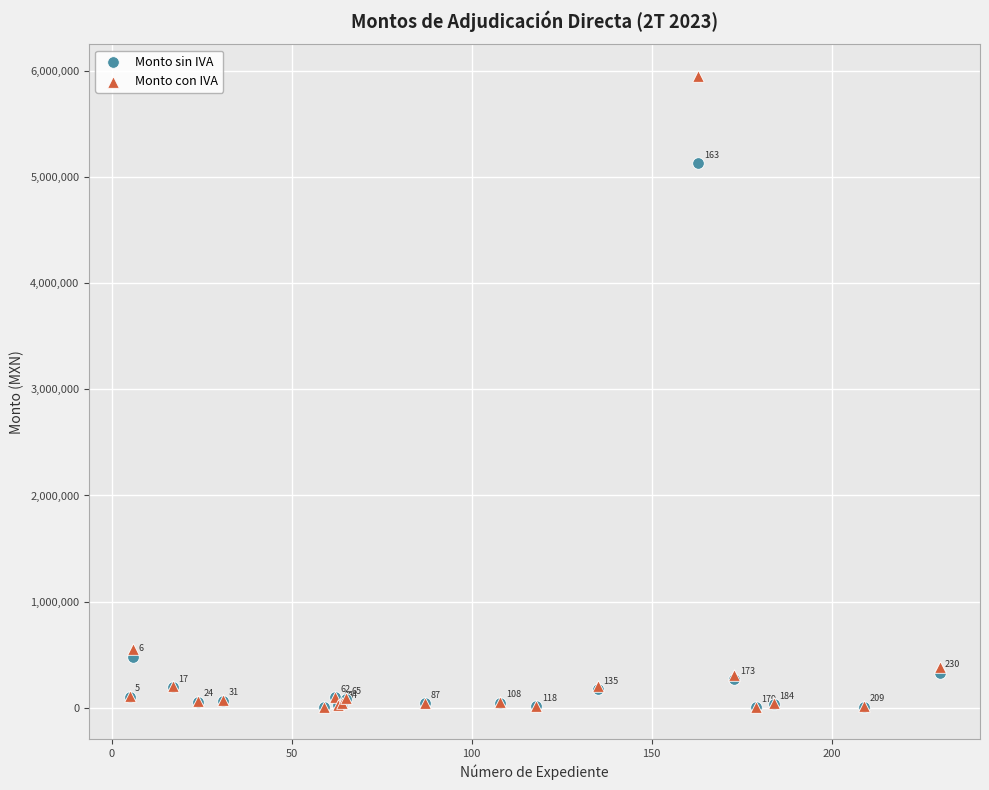

Across all series, what Y value is closest to 2978570?

5133138.0